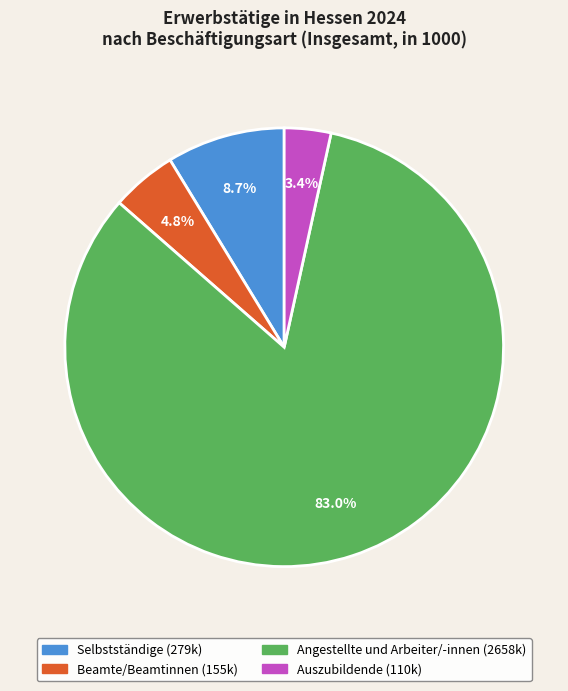

How many slices are in this pie chart?

4